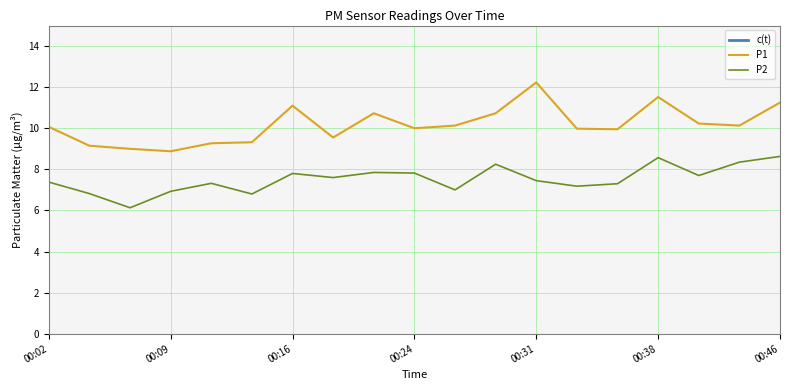

True or false: P2 and P1 cross at least once.

False